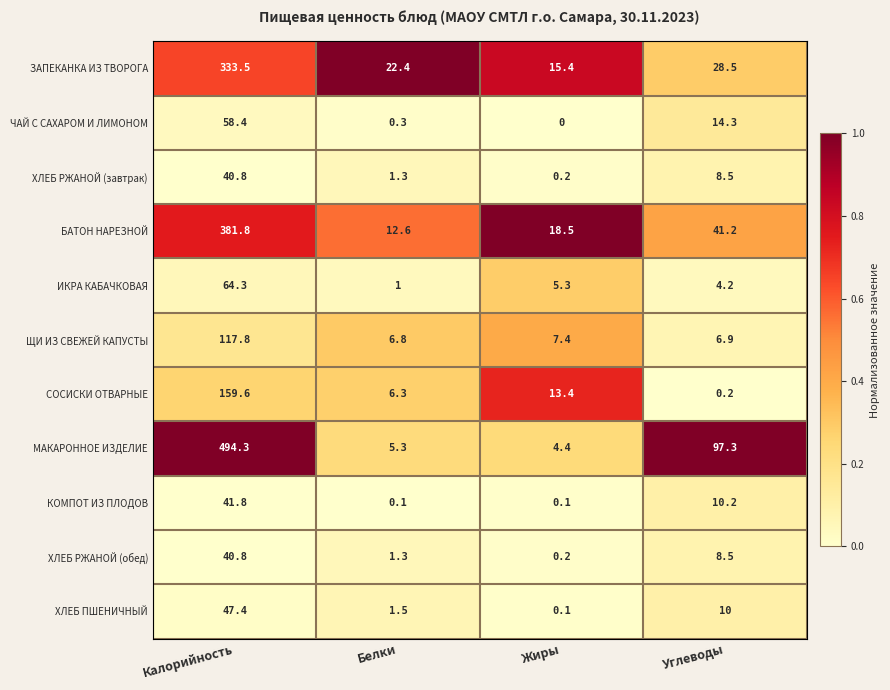

At which label is ХЛЕБ РЖАНОЙ (завтрак) closest to 20?

Углеводы